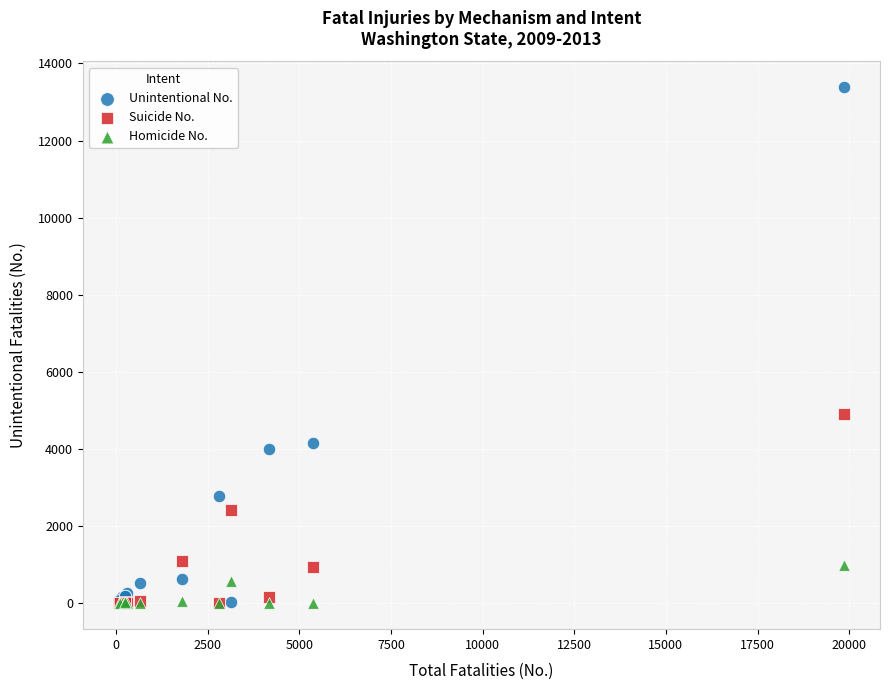

Which series contains the highest Y value?

Unintentional No.